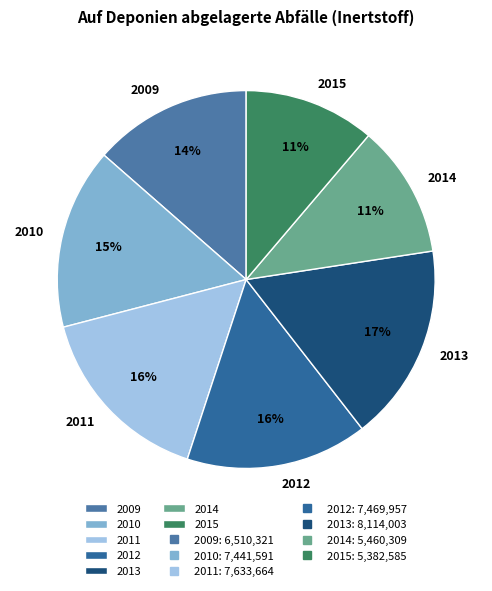

To the nearest percent, what is the average slice percentage?

14%